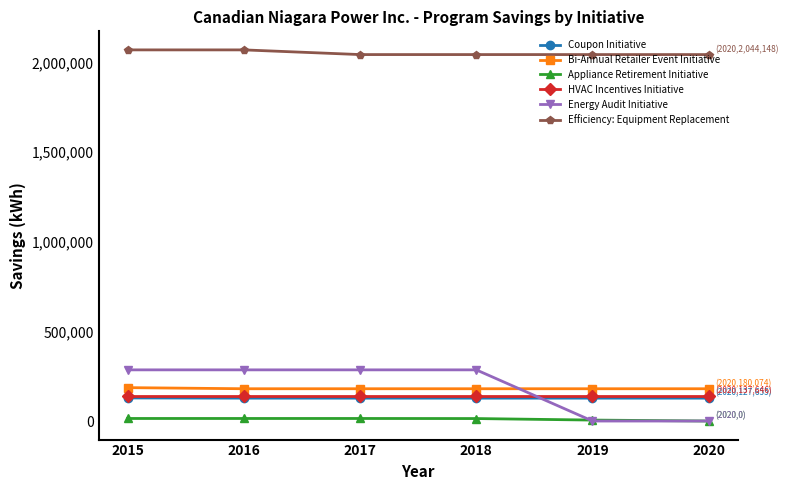

True or false: Efficiency: Equipment Replacement and Coupon Initiative cross at least once.

False